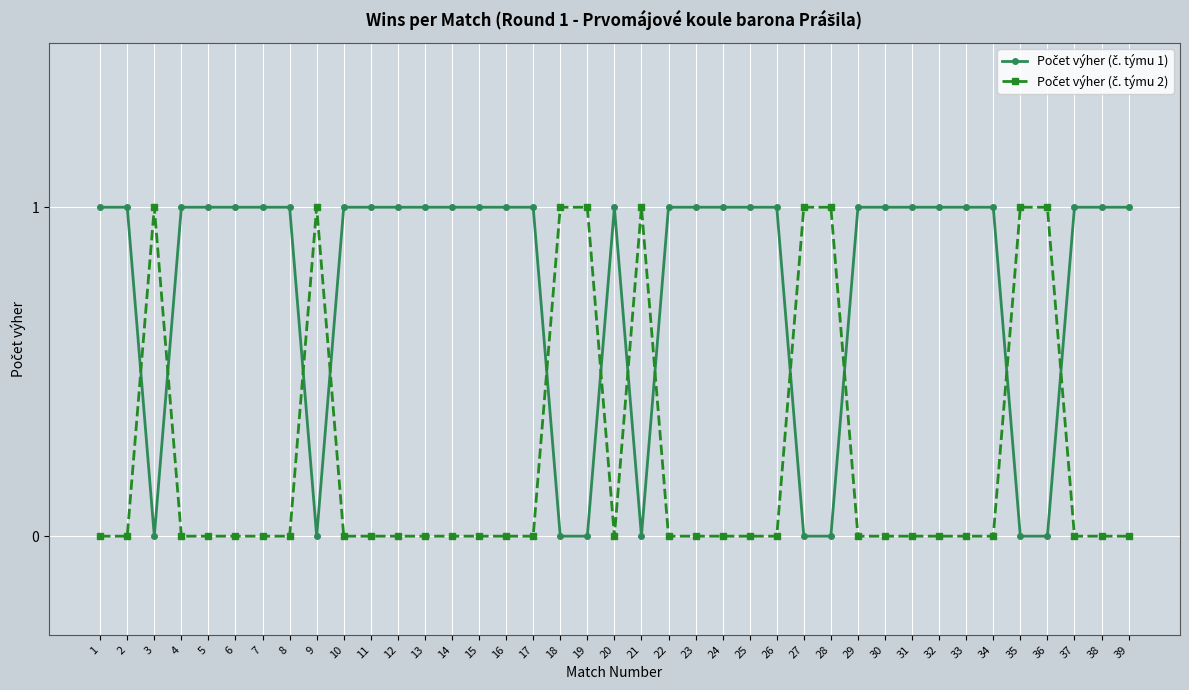

At which category is the sum across all series the highest?

1